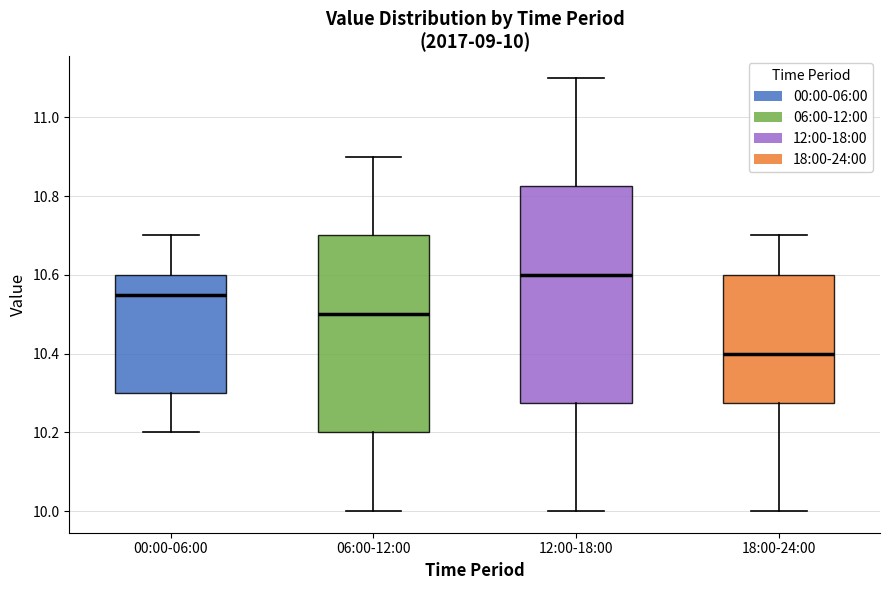

Which box's median line is the lowest?

18:00-24:00